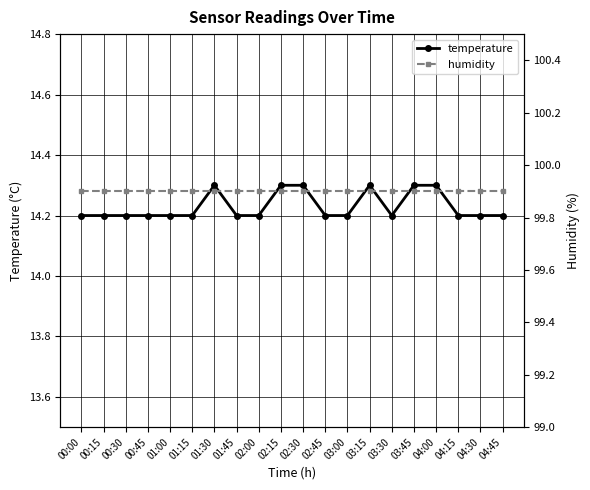

What is the value of the humidity point at the 3rd from the left?

99.9